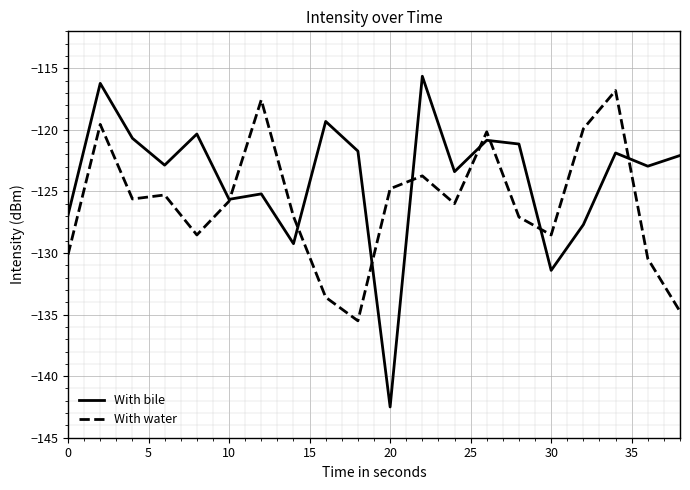

Rank the series by their average value, from lowest to highest.

With water, With bile